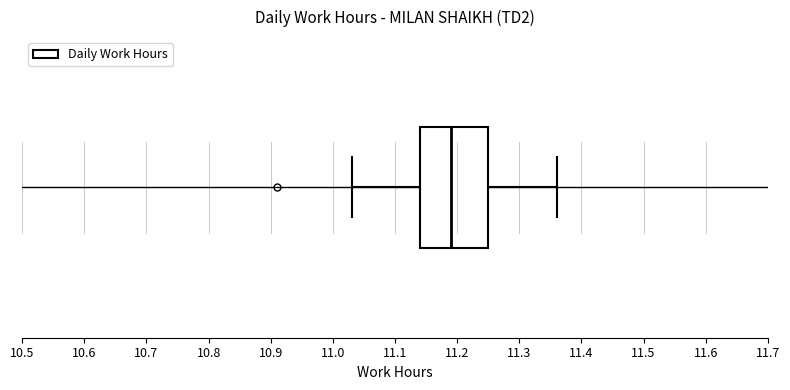

Transcribe this box plot: give where the median line is, the range the box spans, and where the two whiskers end, as read against the x-axis. The values are not printed on the chart, so give them approximately, as read against the axis.

median 11.19, box 11.14 to 11.25, whiskers 11.03 to 11.36